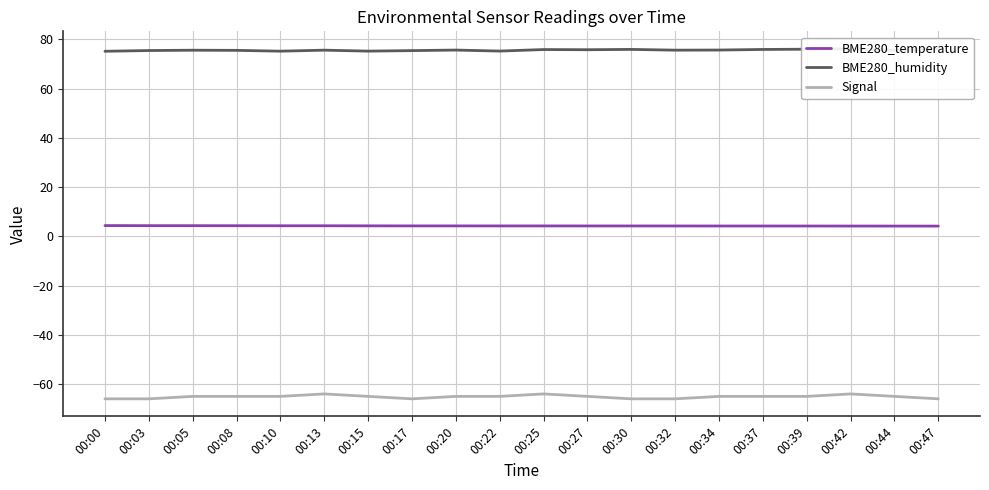

What are all the series names shown in the legend?

BME280_temperature, BME280_humidity, Signal